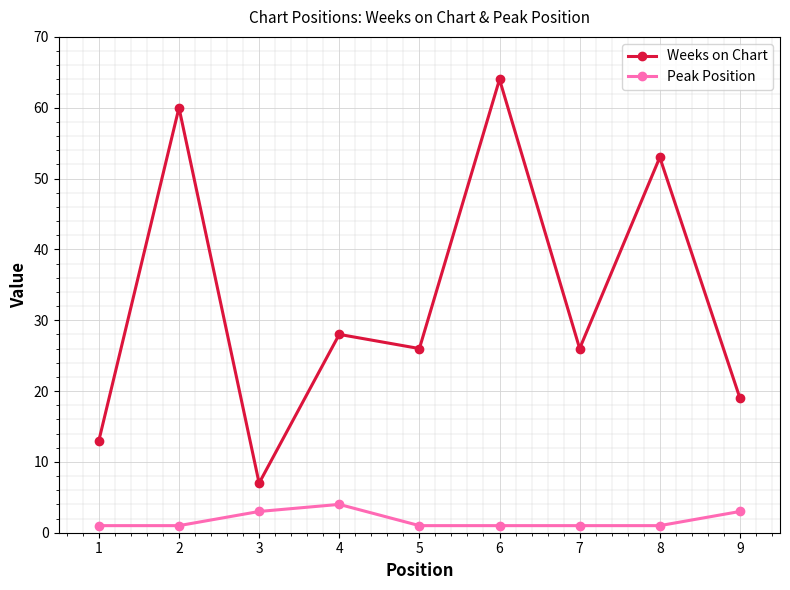

Reading right to left, transcribe all the data shown in this chart.

Weeks on Chart: 19	53	26	64	26	28	7	60	13
Peak Position: 3	1	1	1	1	4	3	1	1